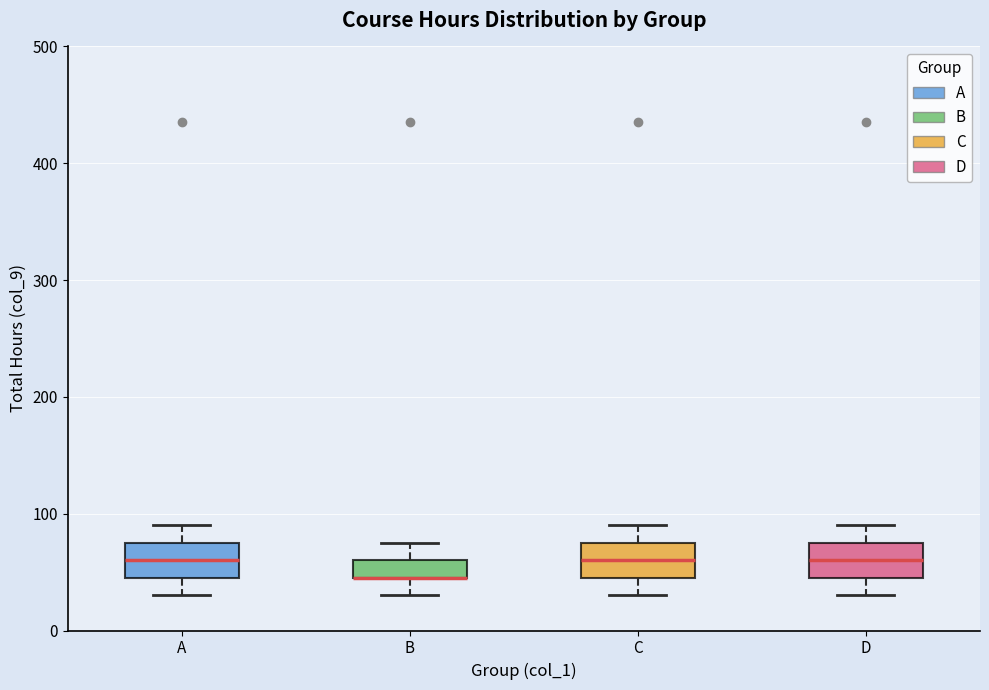

Reading left to right, transcribe this box plot: for each box, give where its median line is, the range the box spans, and where its two whiskers end, as read against the y-axis. The values are not printed on the chart, so give them approximately, as read against the axis.

A: median 60, box 50 to 80, whiskers 30 to 90
B: median 50 (drawn on the box's lower edge), box 50 to 60, whiskers 30 to 80
C: median 60, box 50 to 80, whiskers 30 to 90
D: median 60, box 50 to 80, whiskers 30 to 90